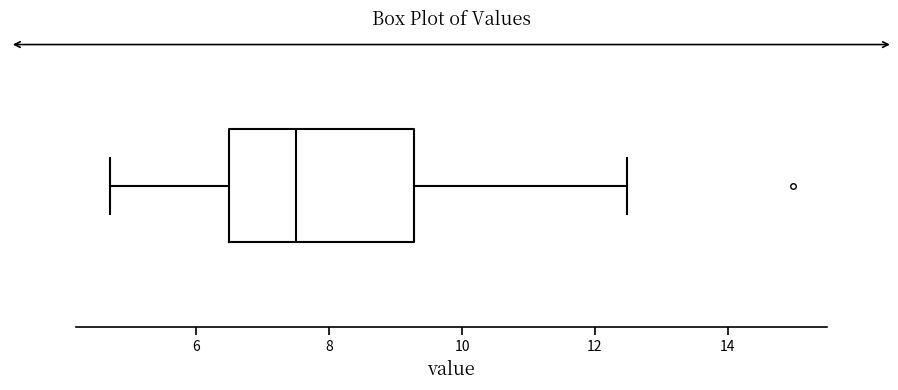

Where is the left edge of the box on the x-axis? The values are not printed on the chart, so give them approximately, as read against the axis.

6.6